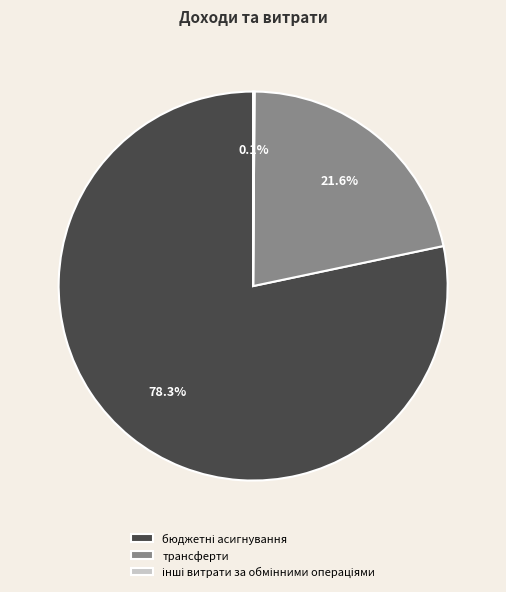

Is there a majority slice in this chart?

Yes